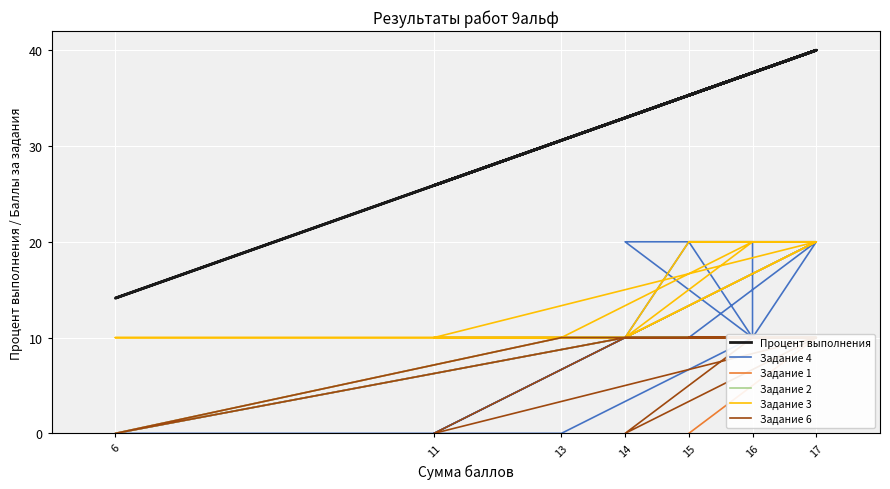

What are all the series names shown in the legend?

Процент выполнения, Задание 4, Задание 1, Задание 2, Задание 3, Задание 6